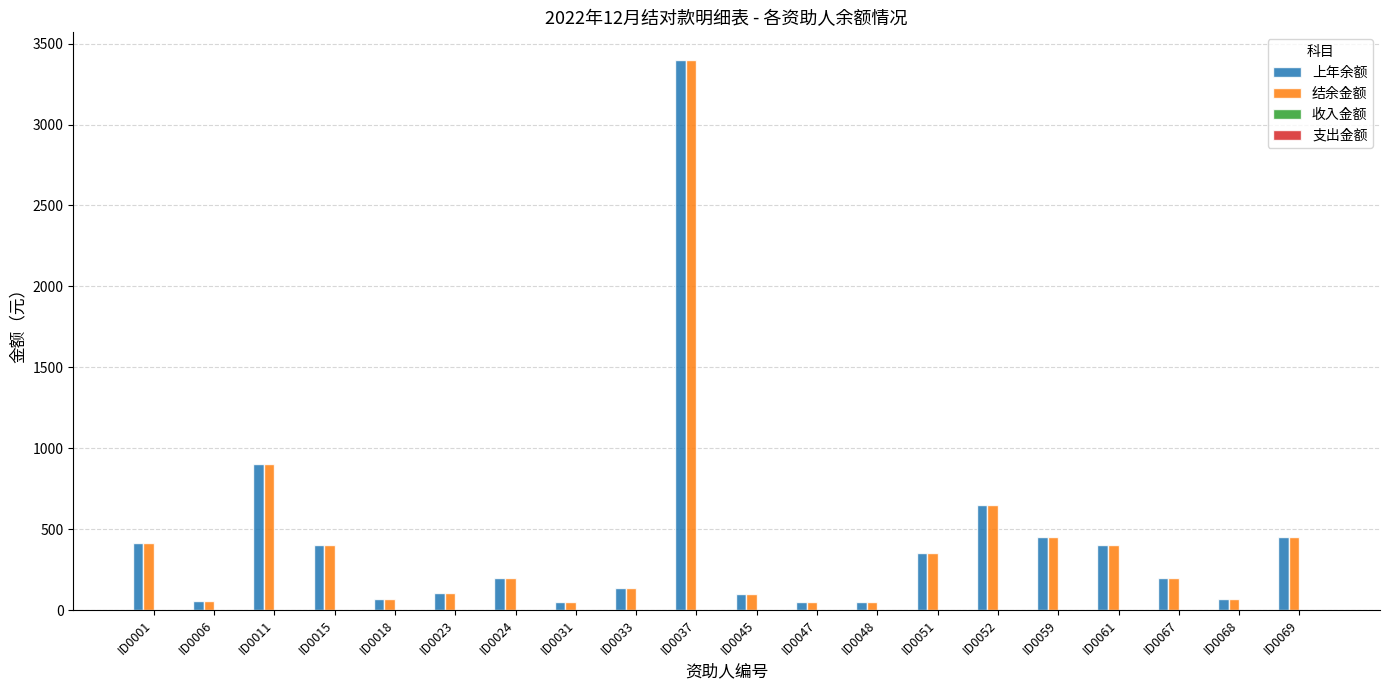

The 上年余额 series shows 200.0 at ID0024. True or false?

True